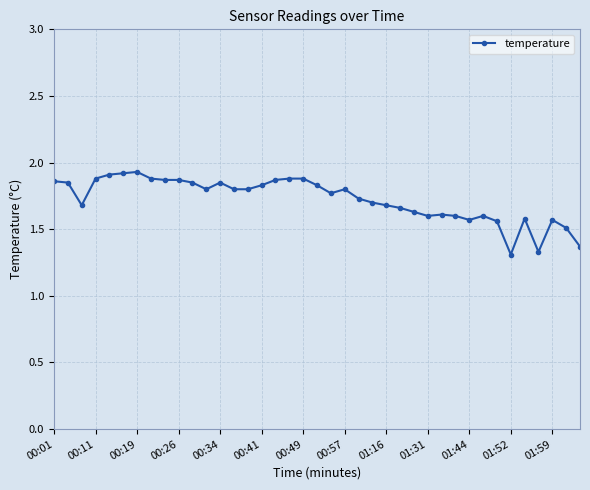

What is the sum of all values?

67.2